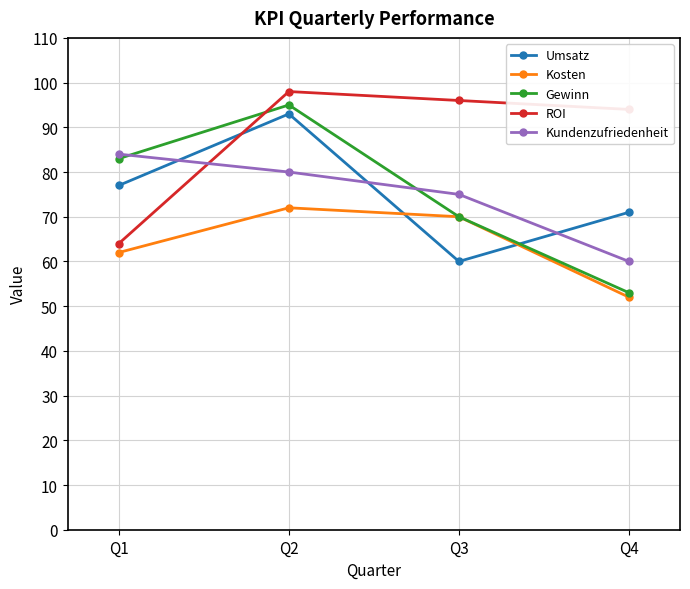

Does the chart have visible grid lines?

Yes